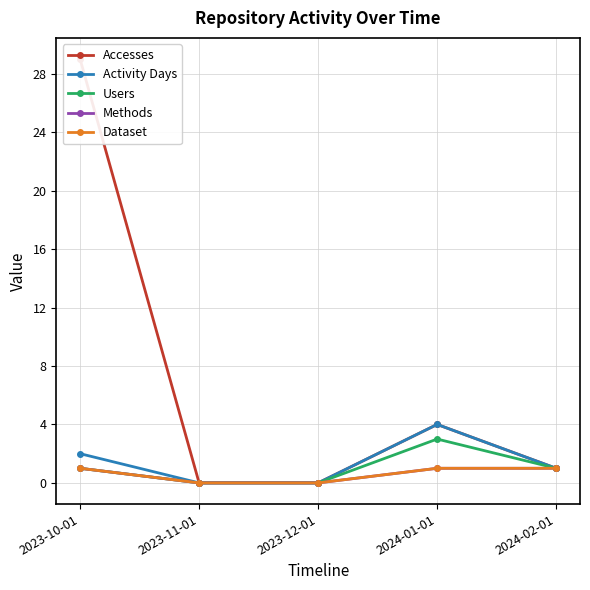

What is the sum of all Activity Days values?

7